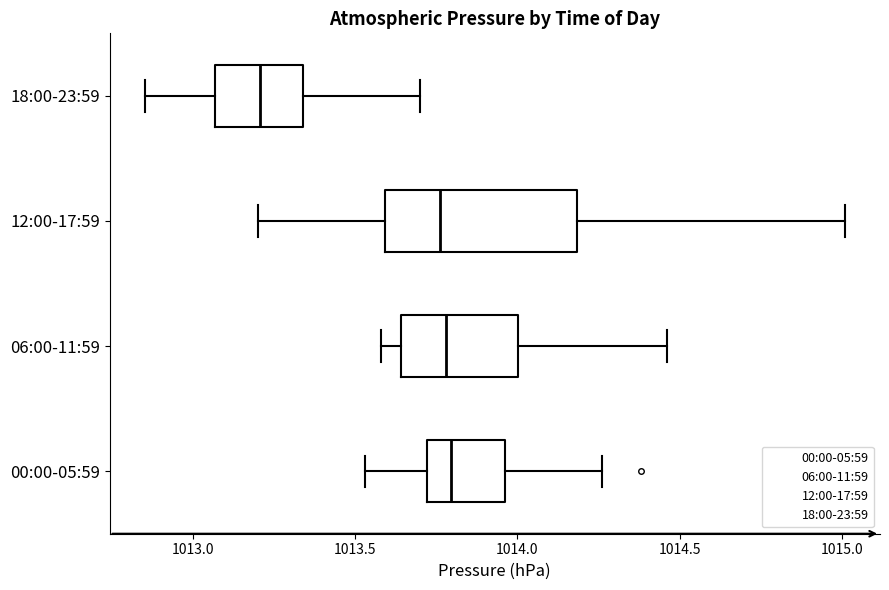

Which box has the furthest to the left median line?

18:00-23:59